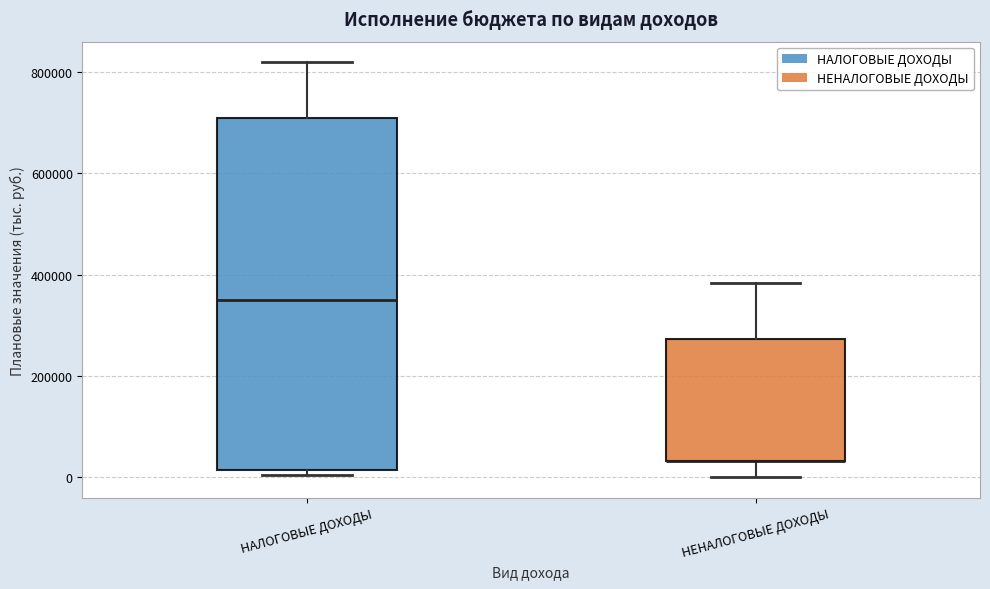

Where does the lower whisker of the box for НЕНАЛОГОВЫЕ ДОХОДЫ end on the y-axis? The values are not printed on the chart, so give them approximately, as read against the axis.

0